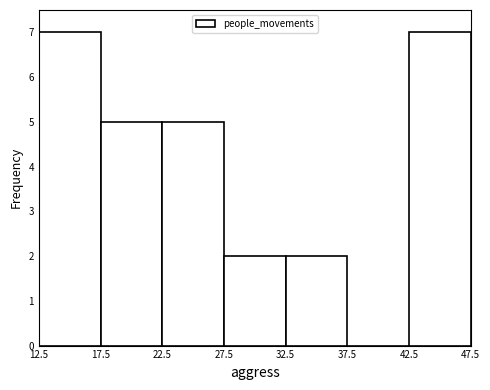

How tall is the bar that spans 42.5 to 47.5 on the x-axis? The values are not printed on the chart, so give them approximately, as read against the axis.

7